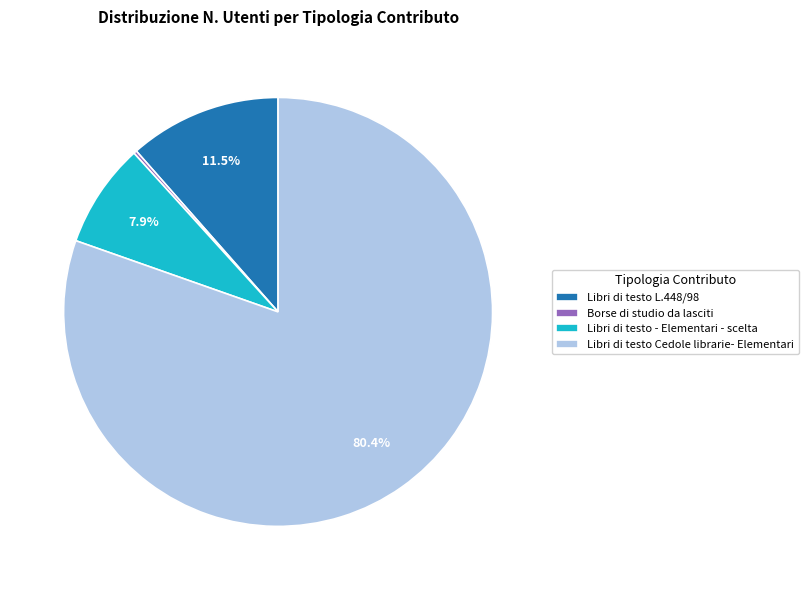

To the nearest percent, what is the difference between the largest and smallest slice percentages?

80%